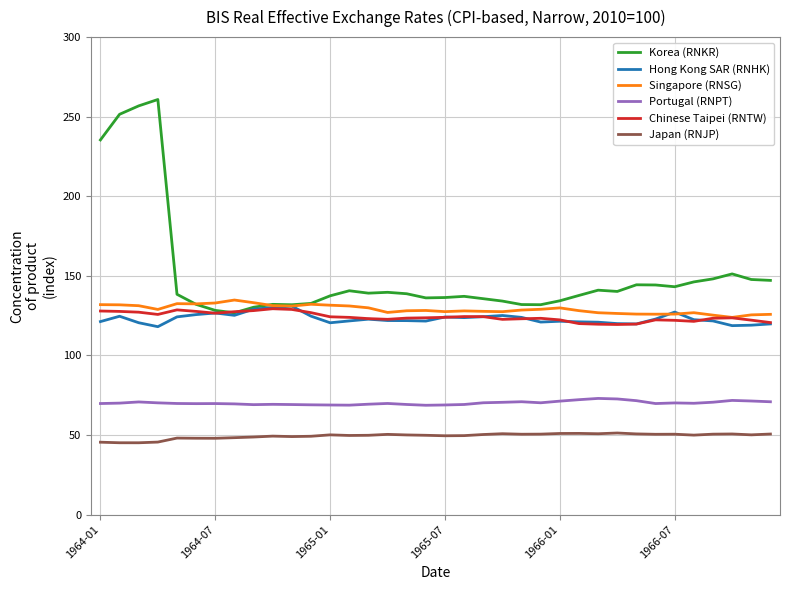

What is the difference between the maximum and minimum values in the Korea (RNKR) series?

134.0